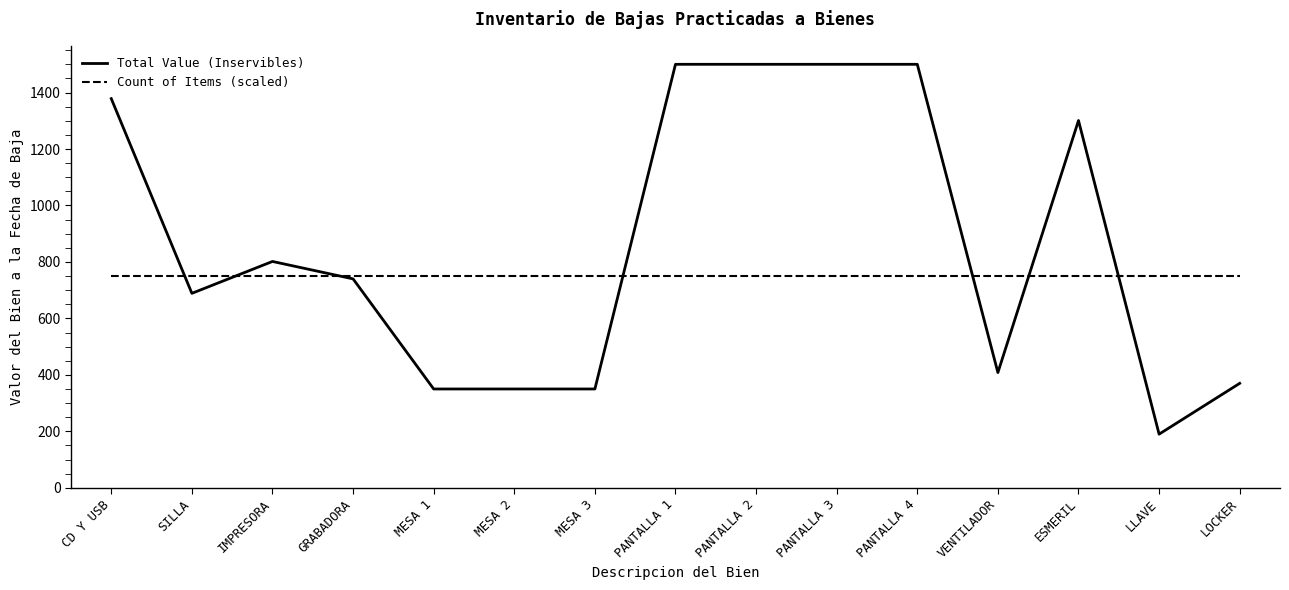

The value of Total Value (Inservibles) at VENTILADOR is 545.1. True or false?

False